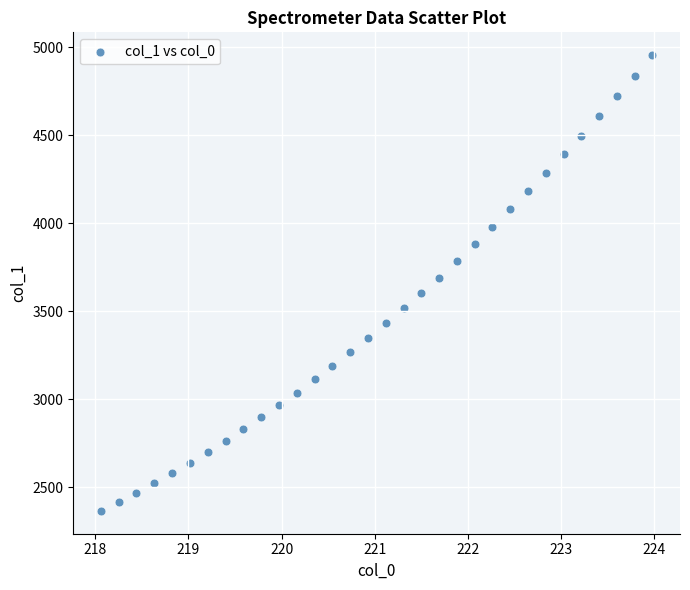

What is the range of X values (max minus min)?

5.9